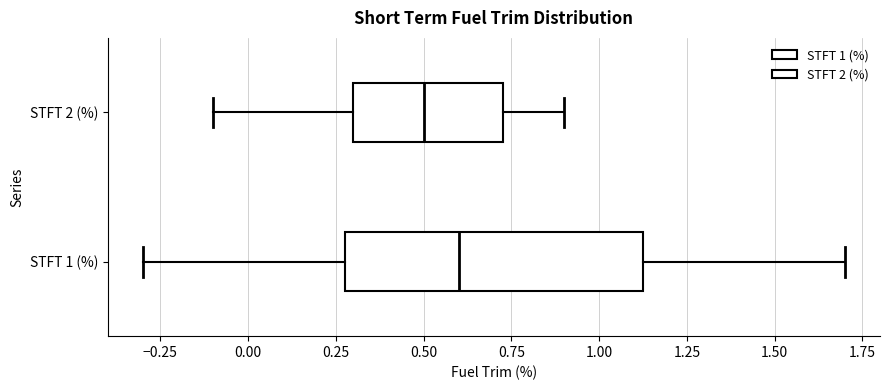

Where is the right edge of the box for STFT 1 (%) on the x-axis? The values are not printed on the chart, so give them approximately, as read against the axis.

1.15